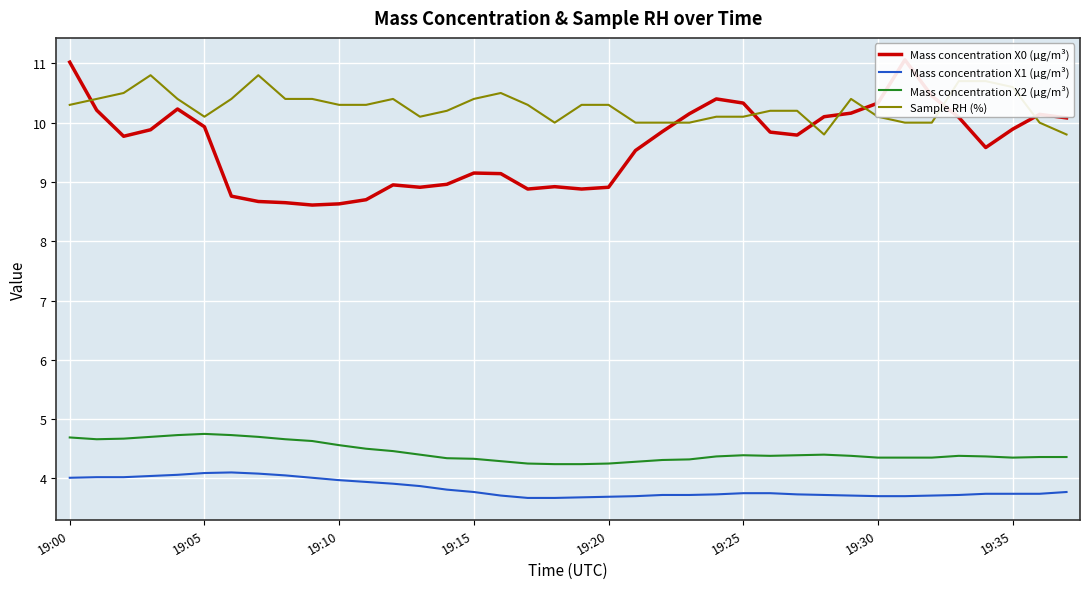

What is the lowest value of the Sample RH (%) series?

9.8